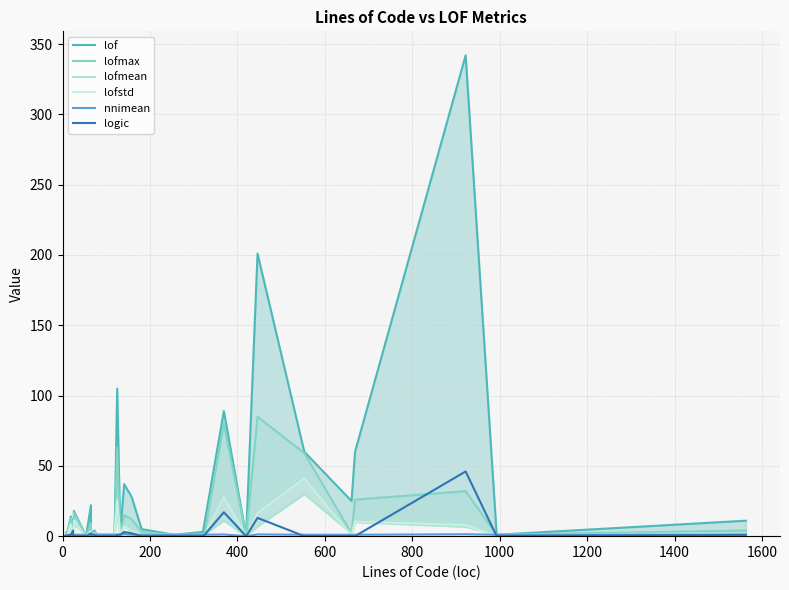

Rank the series by their maximum value, from lowest to highest.

nnimean, lofmean, lofstd, logic, lofmax, lof